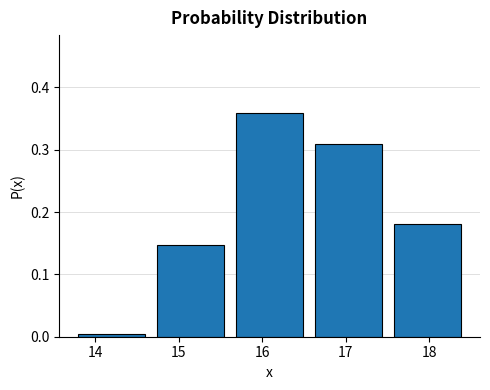

What is the height of the bar covering 15.6 to 16.6 on the x-axis? Neither the bar edges nor the heights are printed on the chart, so give them approximately, as read against the axes.

0.36